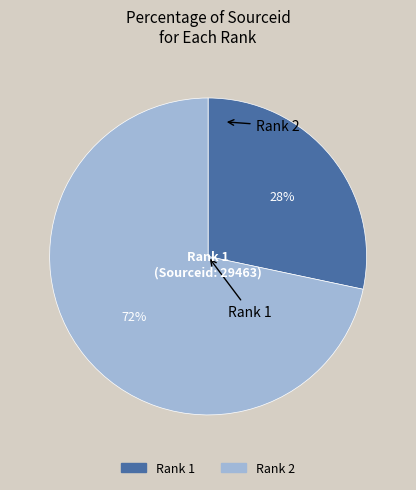

Does any single category account for the majority?

Yes